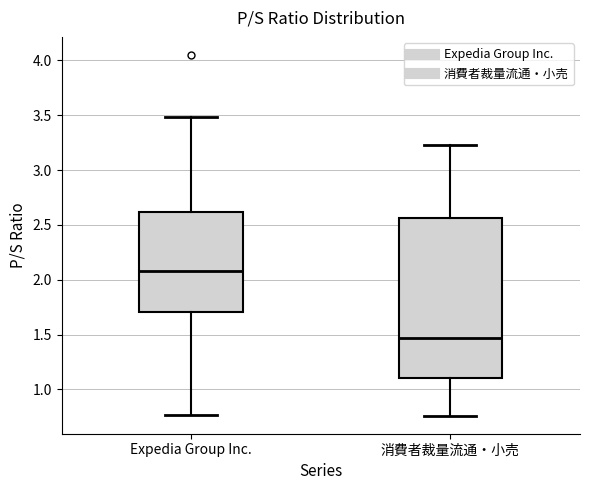

Comparing the boxes themselves (not the whiskers), which one is the tallest?

消費者裁量流通・小売